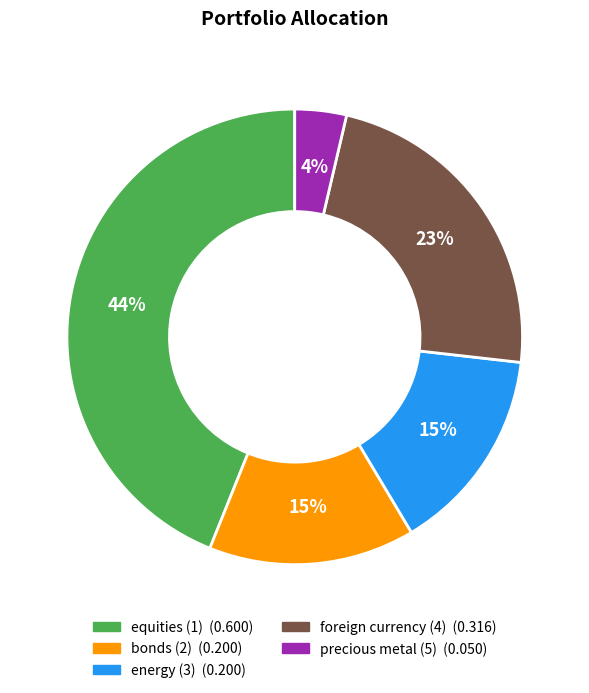

Is foreign currency (4) the majority of the pie?

No